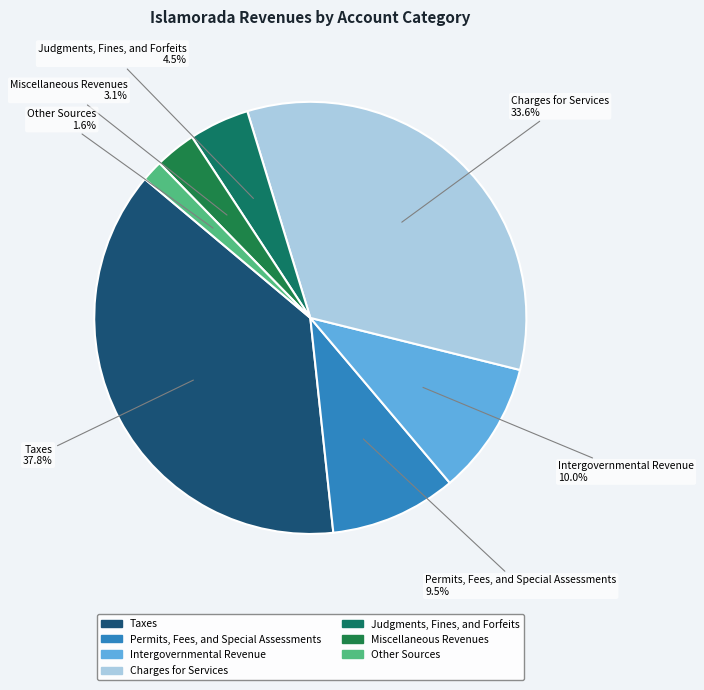

To the nearest percent, what is the difference between the largest and smallest slice percentages?

36%